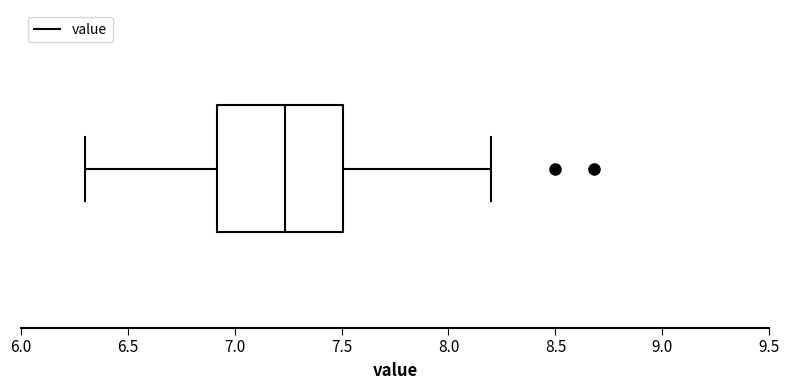

Read this box plot against the x-axis: the position of the median line, the range covered by the box, and the ends of both whiskers. The values are not printed on the chart, so give them approximately, as read against the axis.

median 7.25, box 6.90 to 7.50, whiskers 6.30 to 8.20